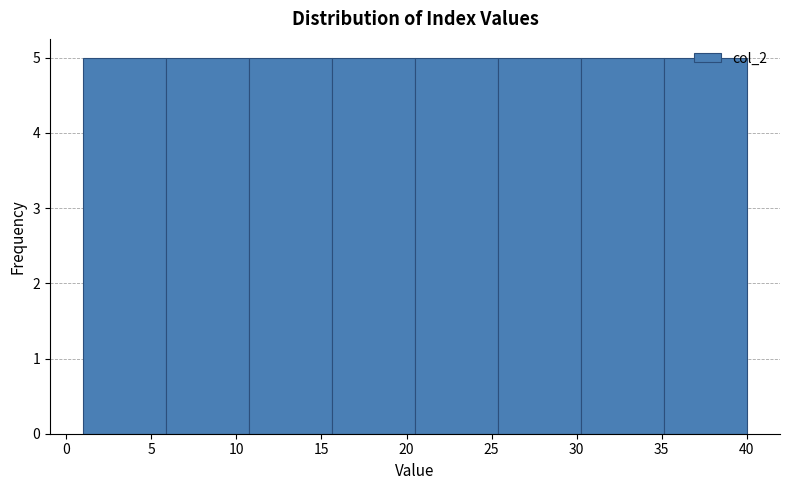

Reading left to right, list every bar in this chart as the range it spans on the x-axis followed by its height. Neither the bar edges nor the heights are printed on the chart, so give them approximately, as read against the axes.

1.0 to 6.0: 5
6.0 to 11.0: 5
11.0 to 15.5: 5
15.5 to 20.5: 5
20.5 to 25.5: 5
25.5 to 30.5: 5
30.5 to 35.0: 5
35.0 to 40.0: 5